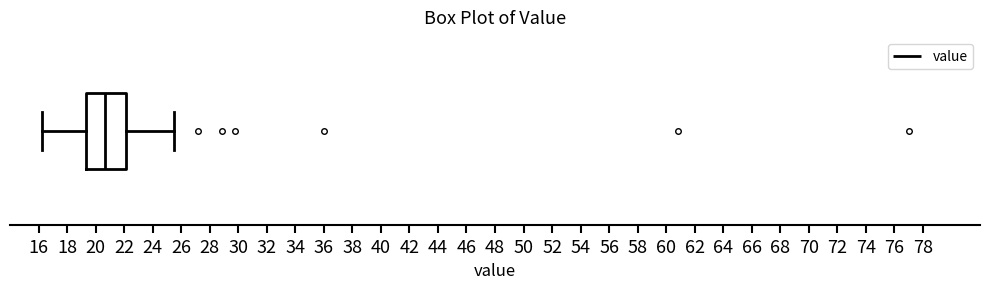

Read this box plot against the x-axis: the position of the median line, the range covered by the box, and the ends of both whiskers. The values are not printed on the chart, so give them approximately, as read against the axis.

median 20.6, box 19.4 to 22.2, whiskers 16.2 to 25.4